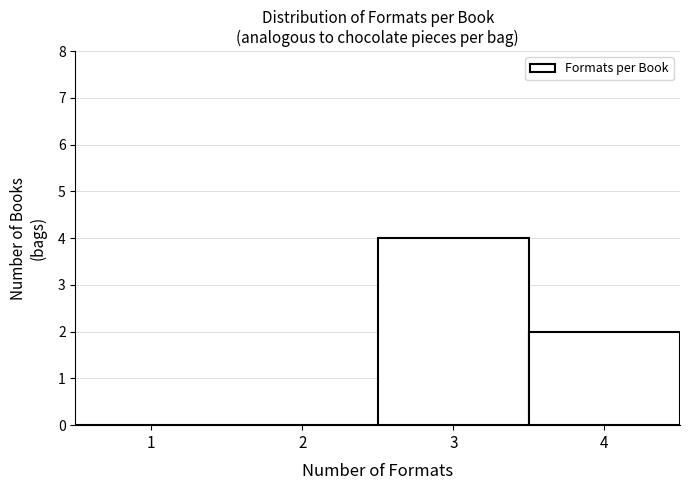

Reading right to left, transcribe all the data shown in this chart.

4=2	3=4	2=0	1=0